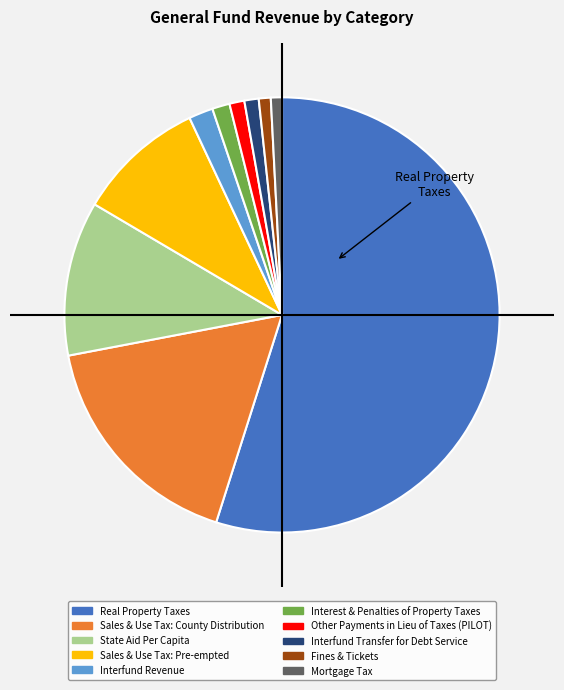

Do Interest & Penalties of Property Taxes and Other Payments in Lieu of Taxes (PILOT) together represent more than half of the pie?

No